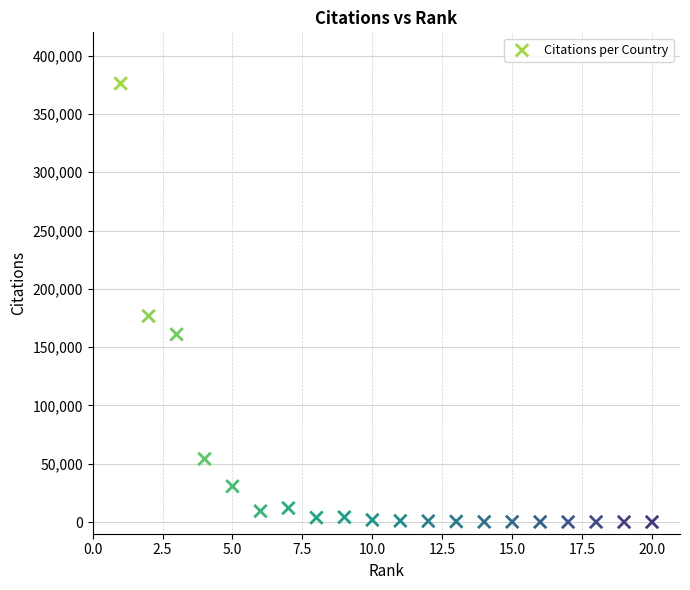

What is the range of X values (max minus min)?

19